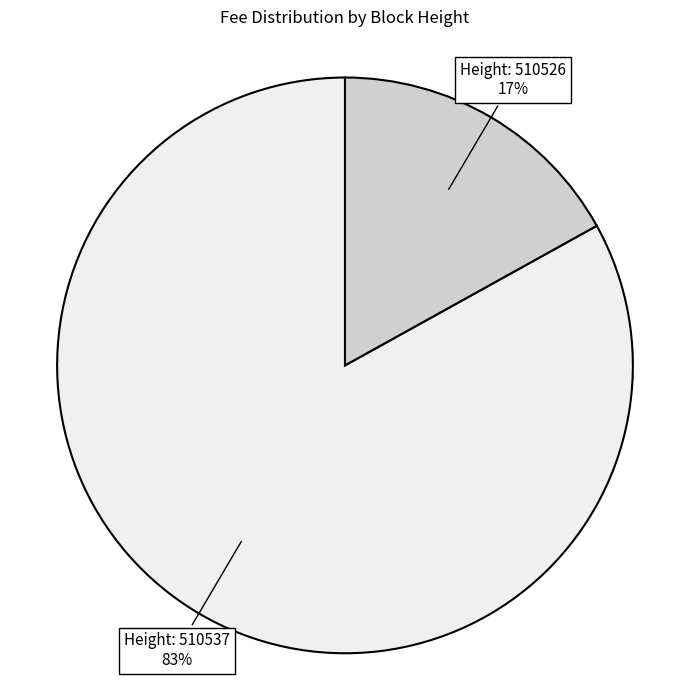

To the nearest percent, what is the difference between the largest and smallest slice percentages?

66%